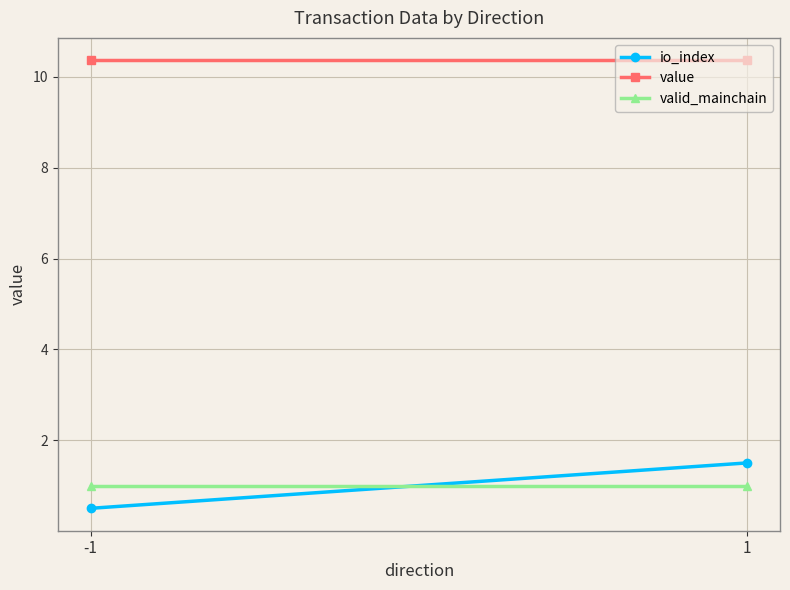

Which series has the largest range (max minus min)?

io_index